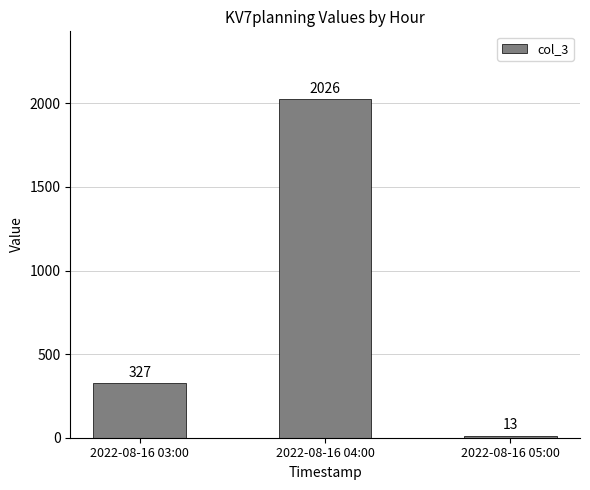

Which label corresponds to the smallest value in the chart?

2022-08-16 05:00